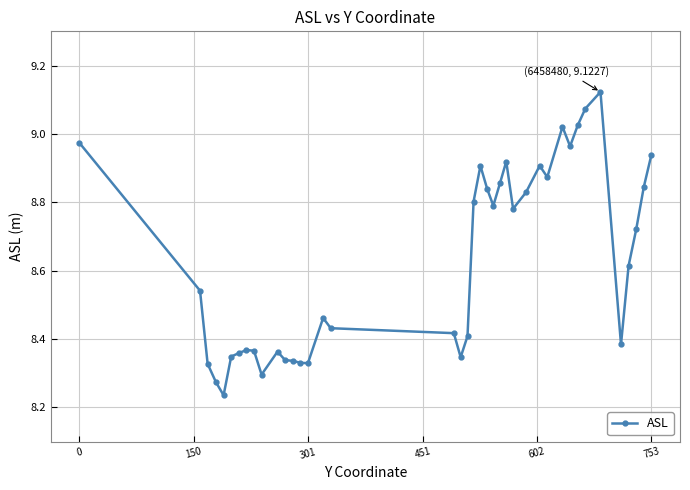

True or false: there are more than 2 points higher than both neighbors.

True